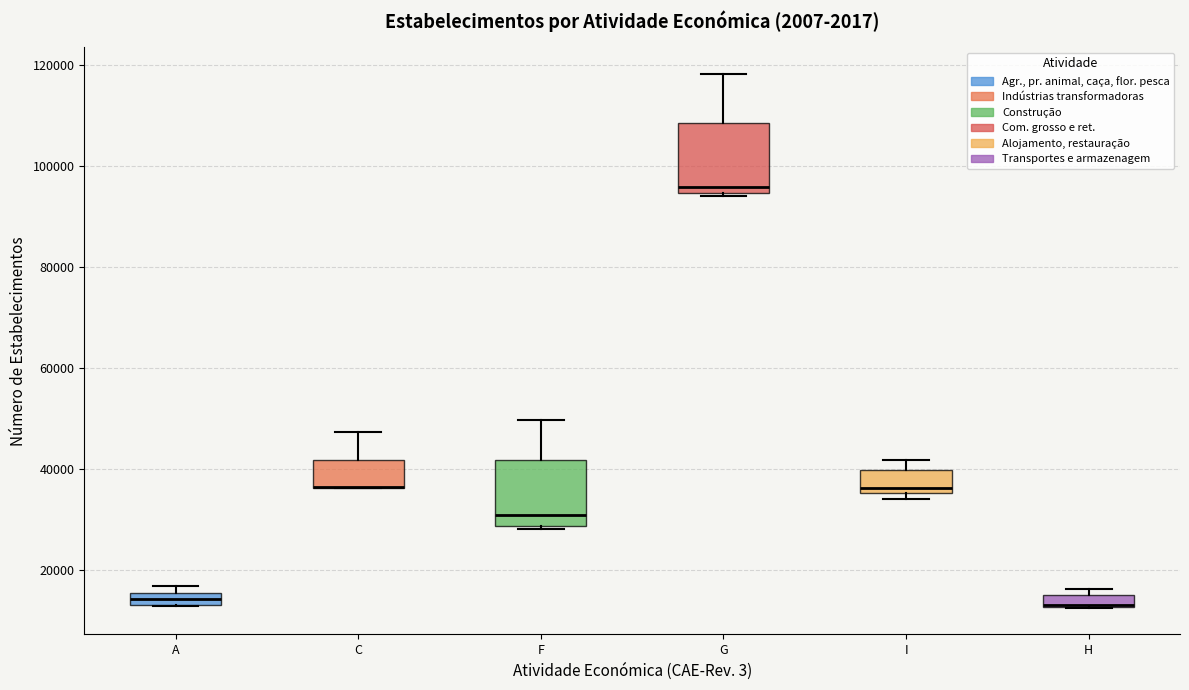

Where is the upper edge of the box for C on the y-axis? The values are not printed on the chart, so give them approximately, as read against the axis.

42000